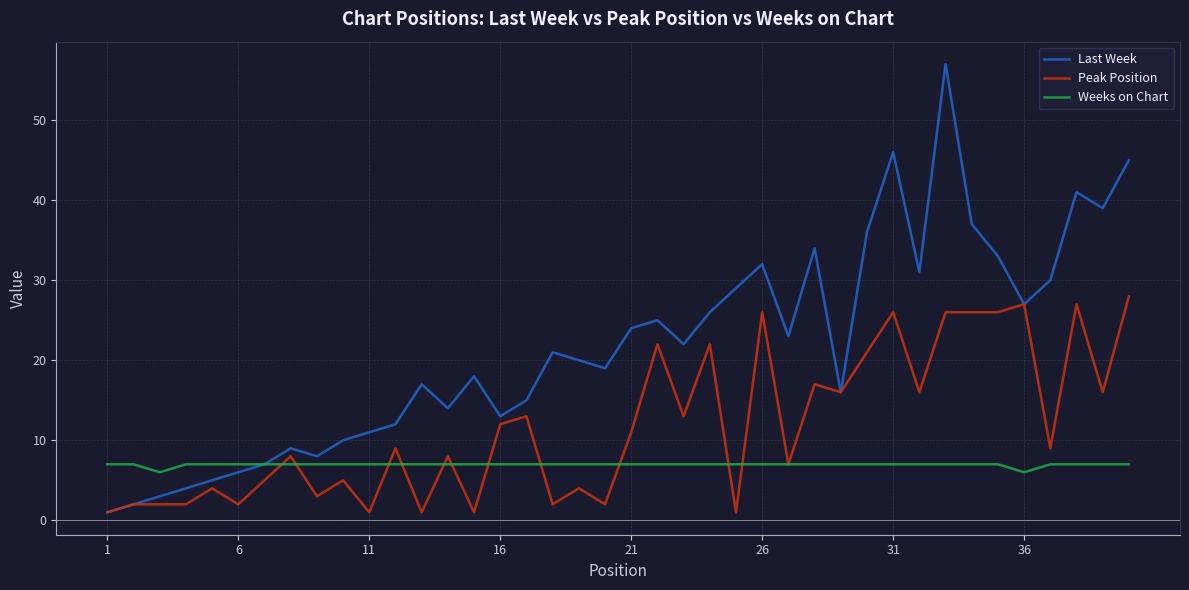

Which series has the largest total across all categories?

Last Week